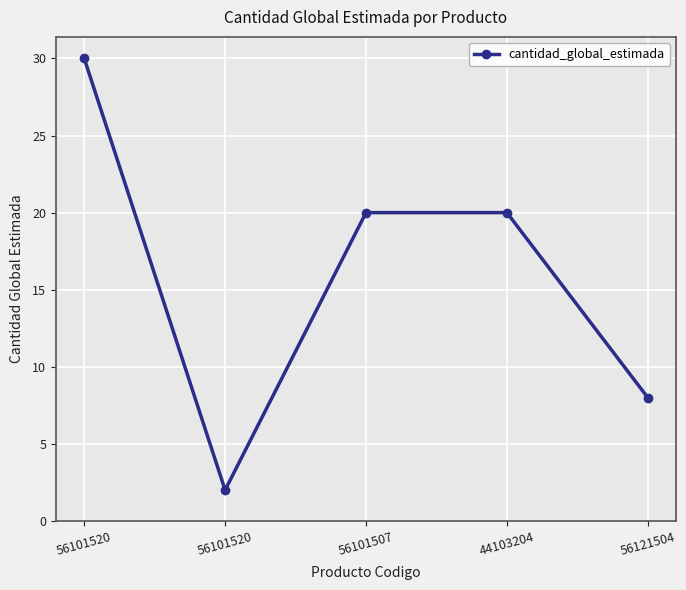

How many categories are shown in the chart?

5